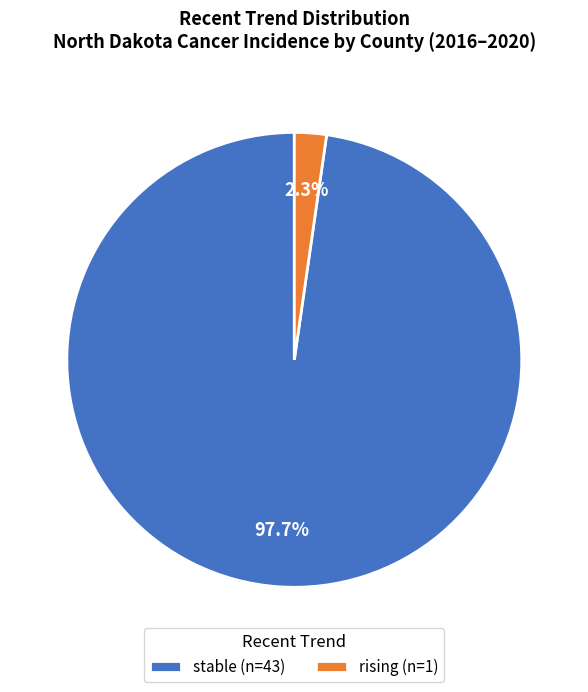

How much of the chart is everything except rising (n=1)?

97.7%